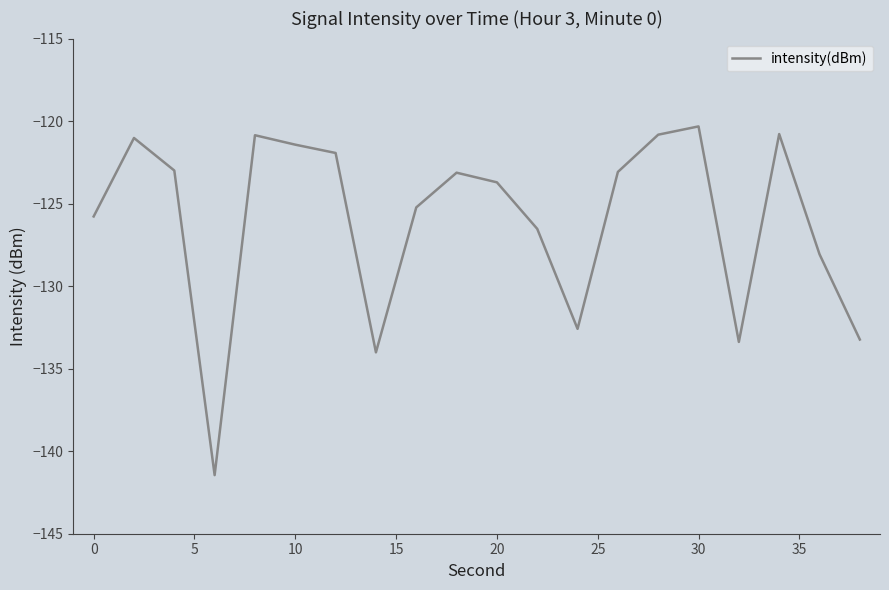

What is the difference between the maximum and minimum values?

21.1